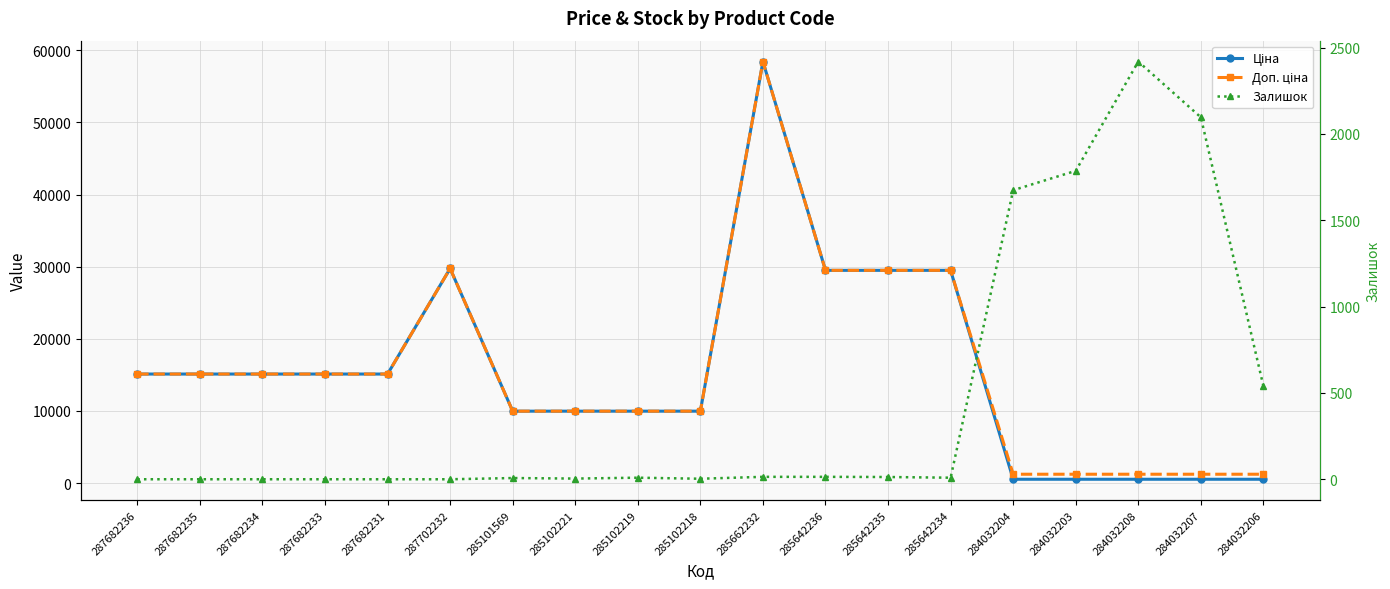

What is the maximum value shown in the chart?

58426.5